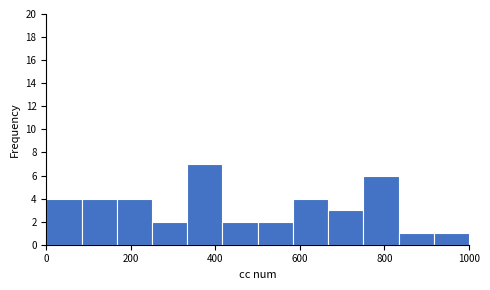

Reading left to right, list every bar in this chart as the range it spans on the x-axis followed by its height. Neither the bar edges nor the heights are printed on the chart, so give them approximately, as read against the axes.

0 to 80: 4
80 to 160: 4
160 to 260: 4
260 to 340: 2
340 to 420: 7
420 to 500: 2
500 to 580: 2
580 to 660: 4
660 to 760: 3
760 to 840: 6
840 to 920: 1
920 to 1000: 1